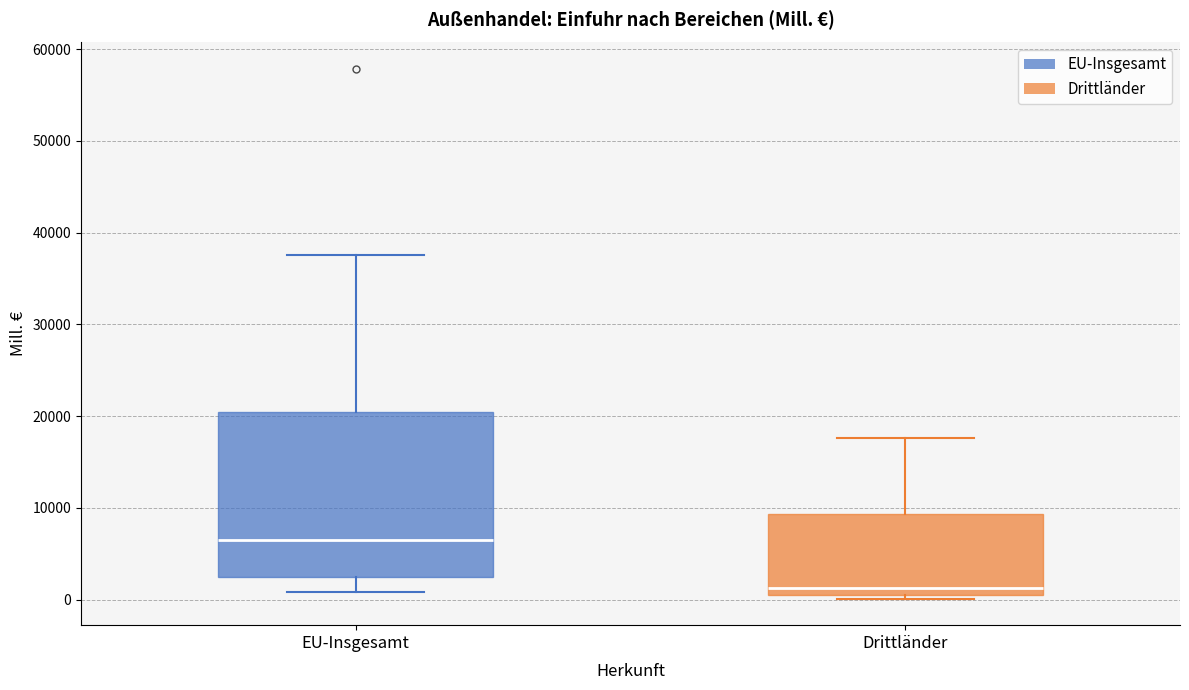

Which box has the lowest median line?

Drittländer